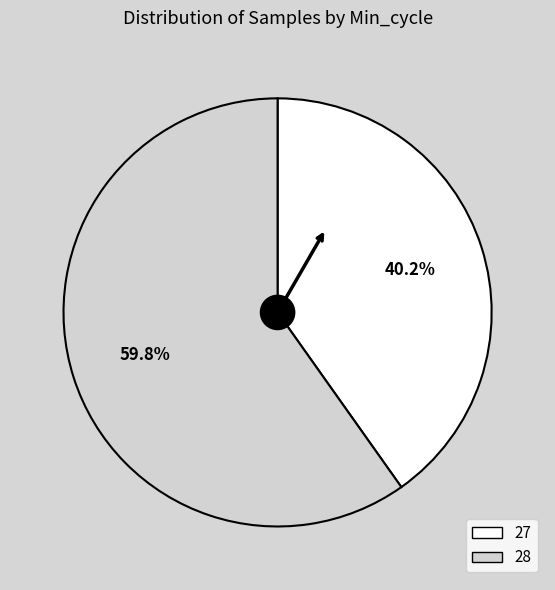

To the nearest percent, what portion does 27 represent?

40%